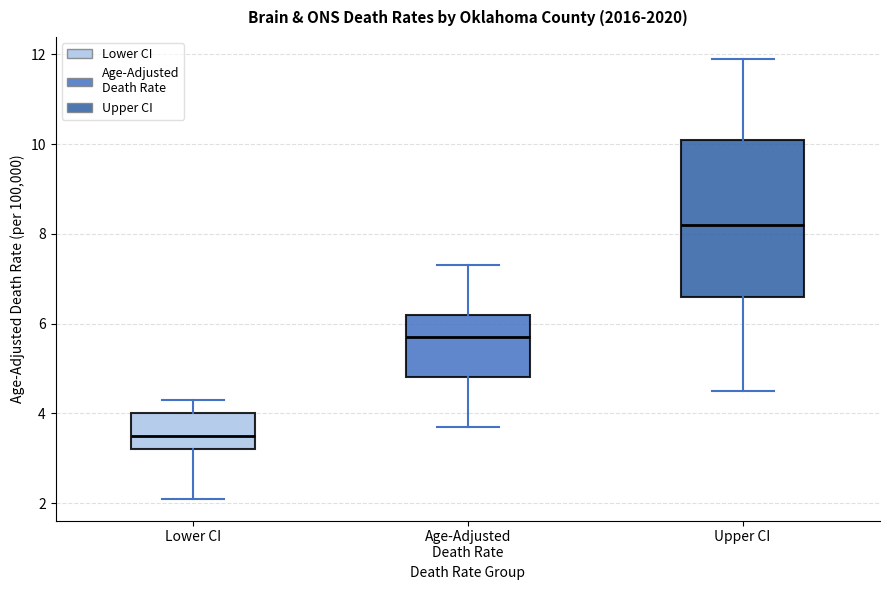

Where does the upper whisker of the box for Upper CI end on the y-axis? The values are not printed on the chart, so give them approximately, as read against the axis.

12.0